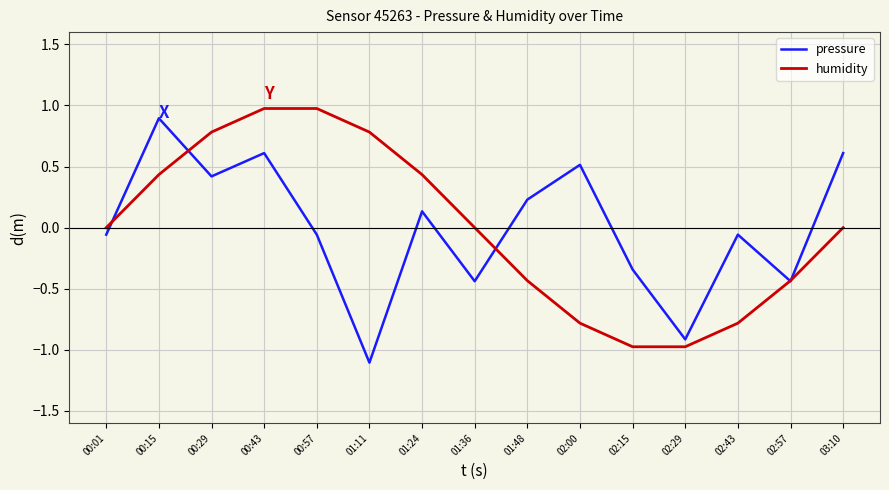

What is the difference between the second highest and minimum values in the humidity series?

1.9